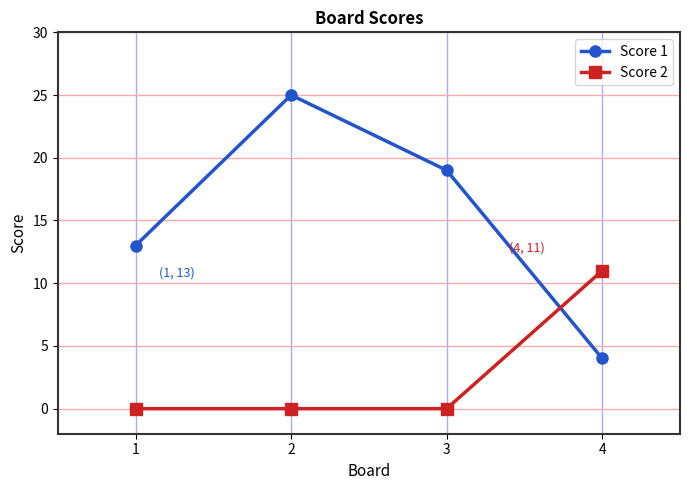

True or false: Score 1 and Score 2 intersect in this chart.

True